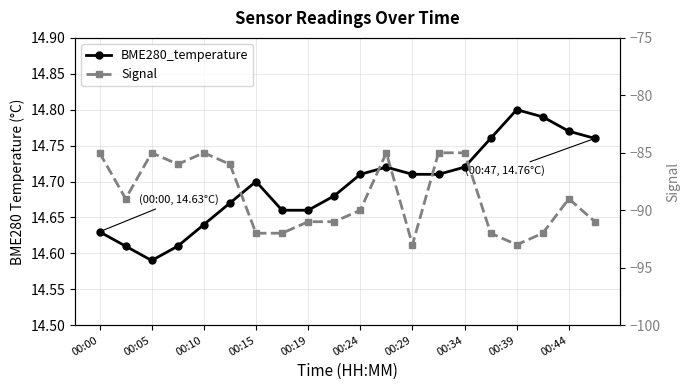

The value of Signal at 00:39 is -93.0. True or false?

True